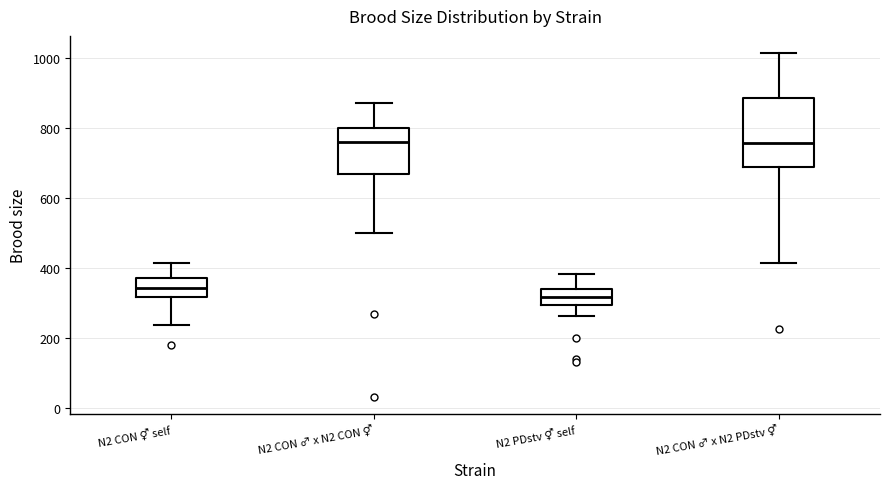

Reading left to right, transcribe this box plot: for each box, give where its median line is, the range the box spans, and where its two whiskers end, as read against the y-axis. The values are not printed on the chart, so give them approximately, as read against the axis.

N2 CON ⚥ self: median 340, box 320 to 380, whiskers 240 to 420
N2 CON ♂ x N2 CON ⚥: median 760, box 660 to 800, whiskers 500 to 880
N2 PDstv ⚥ self: median 320, box 300 to 340, whiskers 260 to 380
N2 CON ♂ x N2 PDstv ⚥: median 760, box 680 to 880, whiskers 420 to 1020